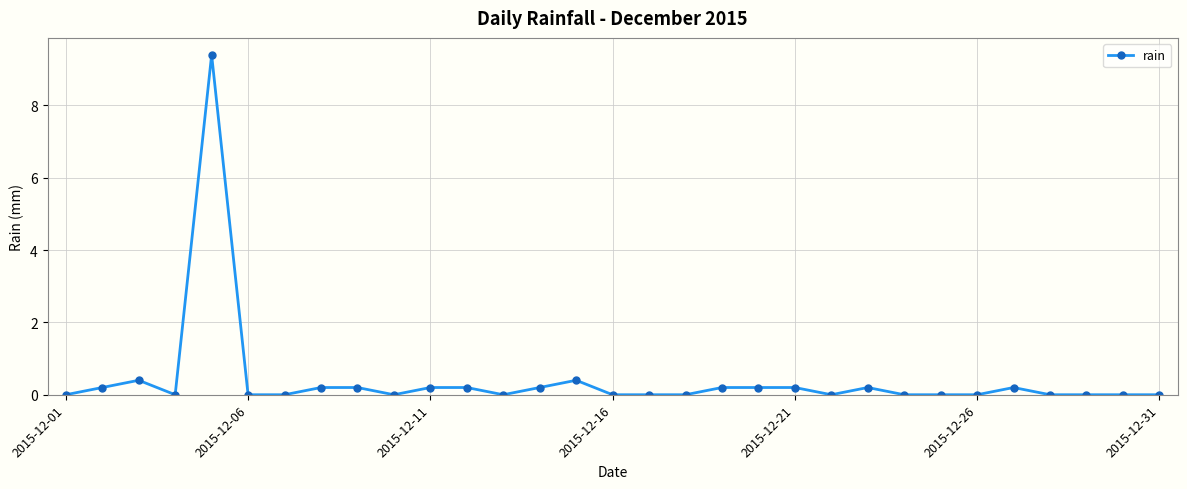

Does the chart display data point markers on the line(s)?

Yes